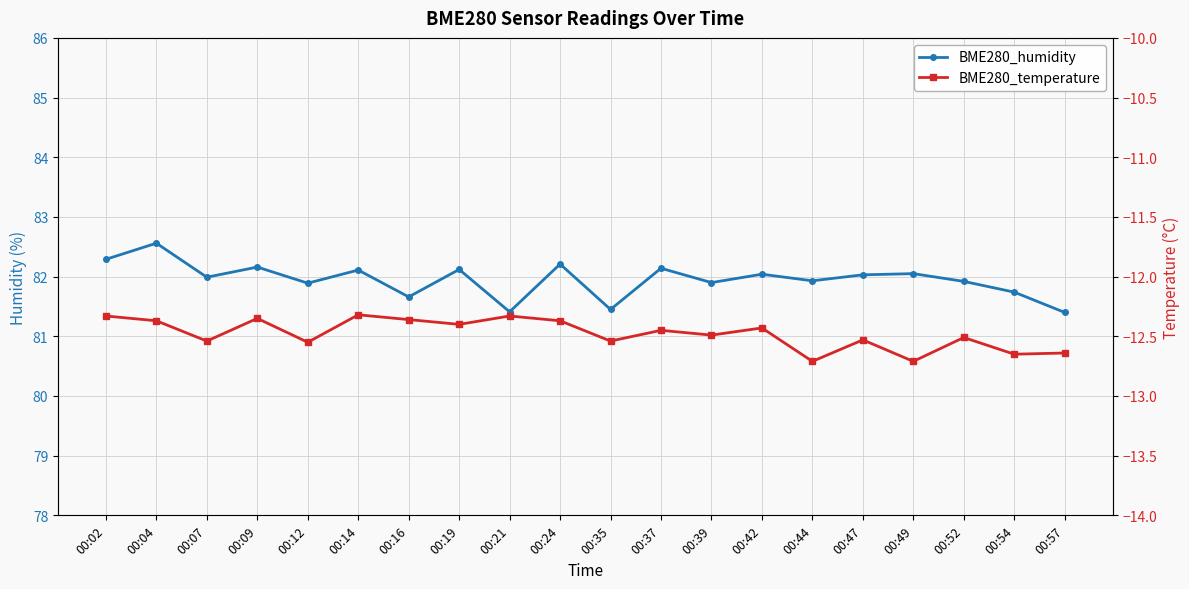

True or false: BME280_humidity and BME280_temperature intersect in this chart.

False